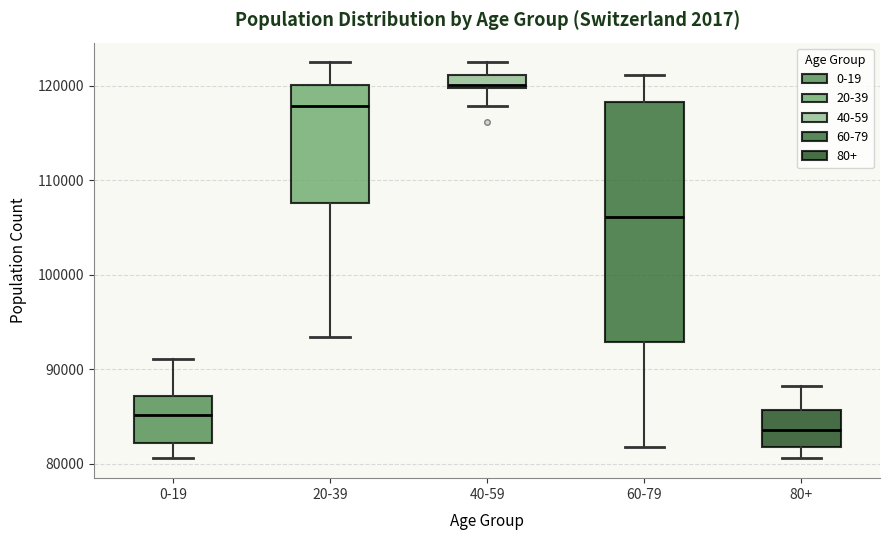

Which box's median line is the lowest?

80+